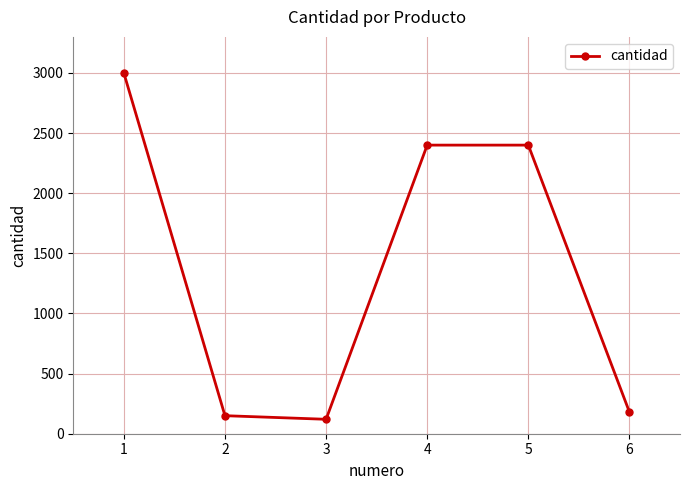

What is the change in value from 2 to 4?

+2250